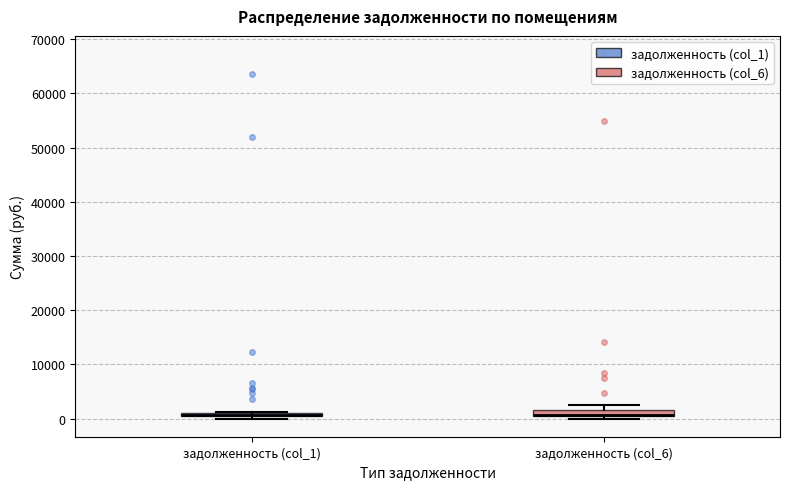

Where is the upper edge of the box for задолженность (col_1) on the y-axis? The values are not printed on the chart, so give them approximately, as read against the axis.

1000